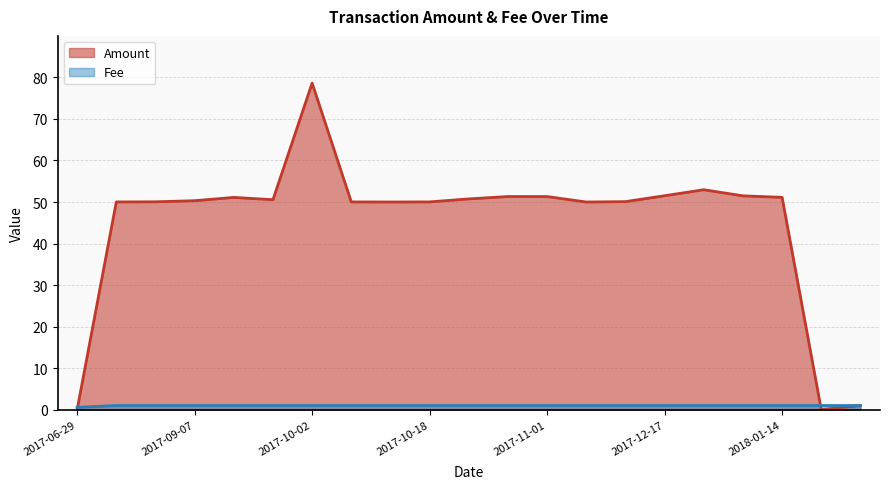

Reading left to right, list all the values displayed in this chart.

Amount: 2017-06-29=0.0	2017-07-18=50.0	2017-09-04=50.0	2017-09-07=50.3	2017-09-12=51.1	2017-09-25=50.6	2017-10-02=78.6	2017-10-07=50.0	2017-10-09=50.0	2017-10-18=50.0	2017-10-20=50.7	2017-10-28=51.3	2017-11-01=51.3	2017-11-17=50.0	2017-11-30=50.1	2017-12-17=51.5	2017-12-25=53.0	2018-01-02=51.5	2018-01-14=51.1	2018-02-01=0.0	2019-10-04=1.0
Fee: 2017-06-29=0.6	2017-07-18=1.0	2017-09-04=1.0	2017-09-07=1.0	2017-09-12=1.0	2017-09-25=1.0	2017-10-02=1.0	2017-10-07=1.0	2017-10-09=1.0	2017-10-18=1.0	2017-10-20=1.0	2017-10-28=1.0	2017-11-01=1.0	2017-11-17=1.0	2017-11-30=1.0	2017-12-17=1.0	2017-12-25=1.0	2018-01-02=1.0	2018-01-14=1.0	2018-02-01=1.0	2019-10-04=1.0